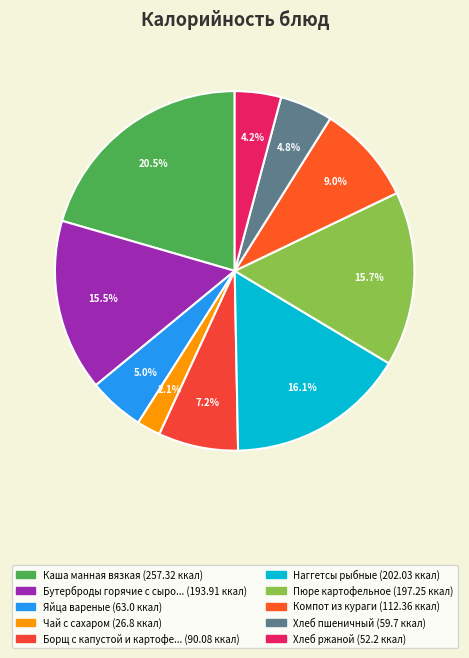

Is there any slice that represents more than half of the pie?

No